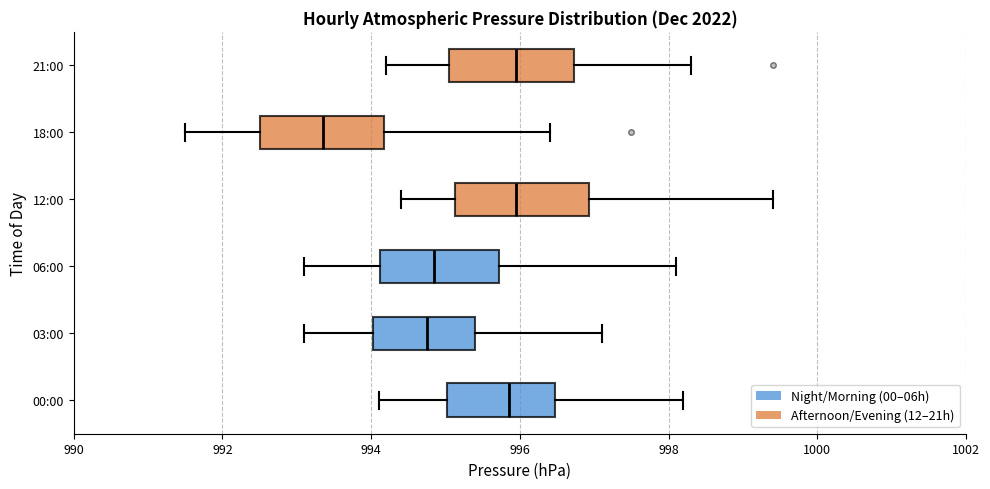

Reading bottom to top, read every box against the x-axis: the position of its median line, the range the box covers, and the ends of its whiskers. The values are not printed on the chart, so give them approximately, as read against the axis.

00:00: median 995.8, box 995.0 to 996.4, whiskers 994.2 to 998.2
03:00: median 994.8, box 994.0 to 995.4, whiskers 993.2 to 997.2
06:00: median 994.8, box 994.2 to 995.8, whiskers 993.2 to 998.2
12:00: median 996.0, box 995.2 to 997.0, whiskers 994.4 to 999.4
18:00: median 993.4, box 992.6 to 994.2, whiskers 991.6 to 996.4
21:00: median 996.0, box 995.0 to 996.8, whiskers 994.2 to 998.4